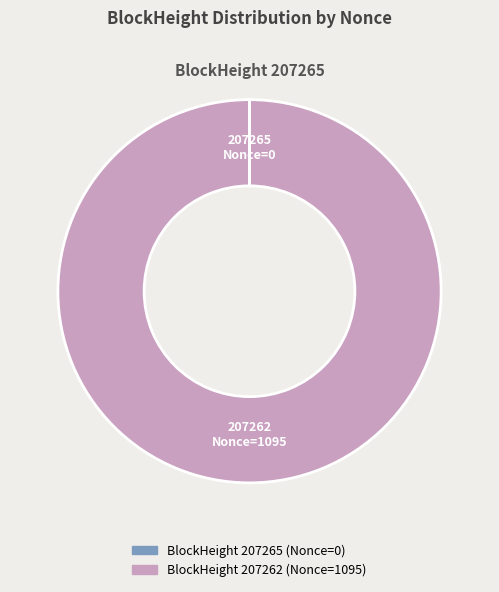

What is the largest slice in the pie chart?

BlockHeight 207262 (Nonce=1095)